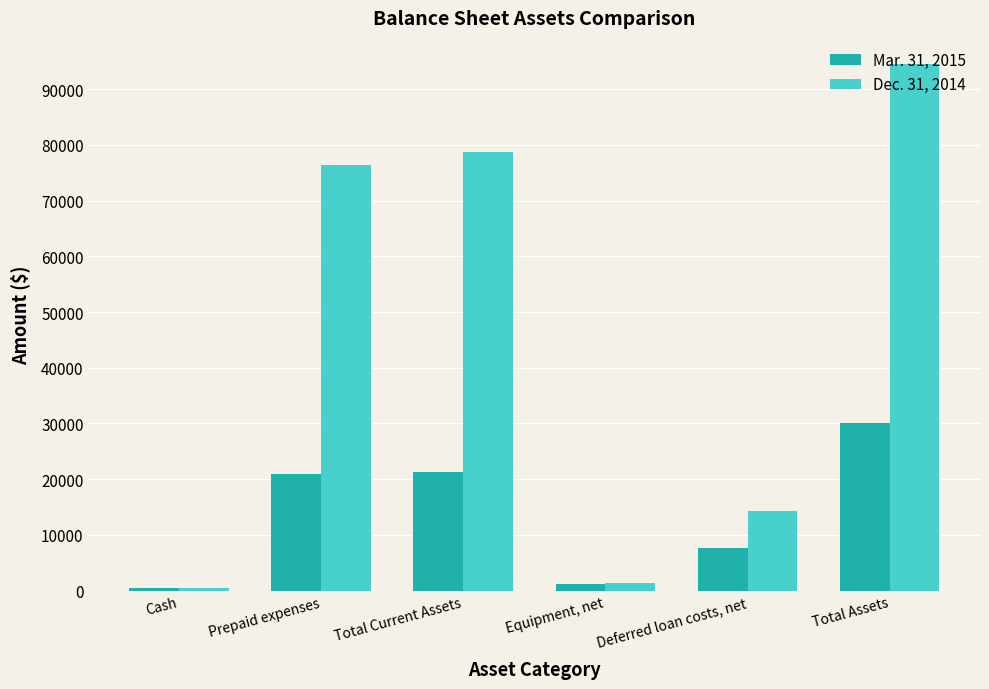

Read the Dec. 31, 2014 value at Prepaid expenses, to the nearest 100.

76500